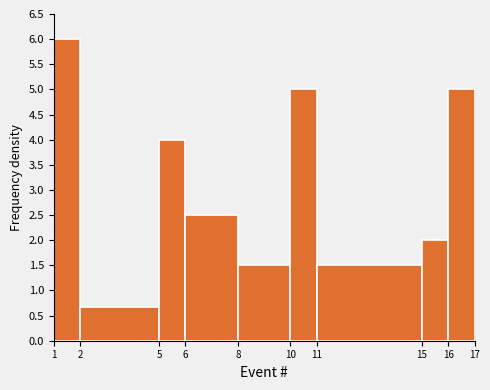

What is the height of the bar covering 11 to 15 on the x-axis? The values are not printed on the chart, so give them approximately, as read against the axis.

1.50